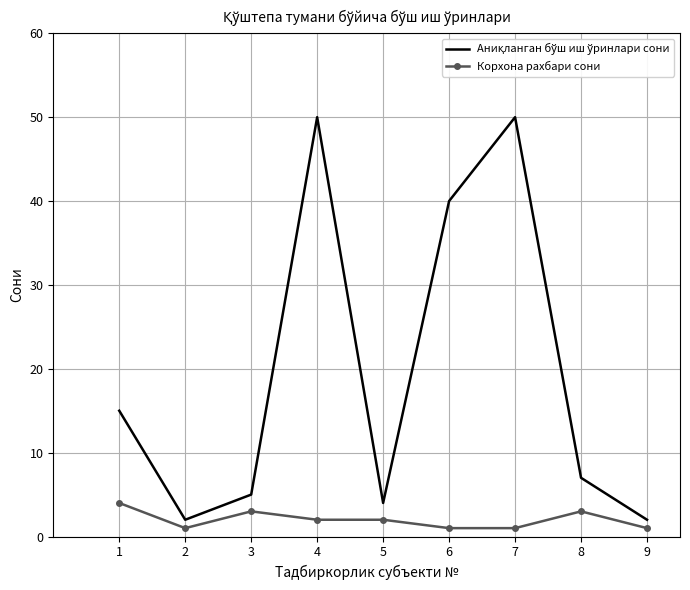

What is the maximum value shown in the chart?

50